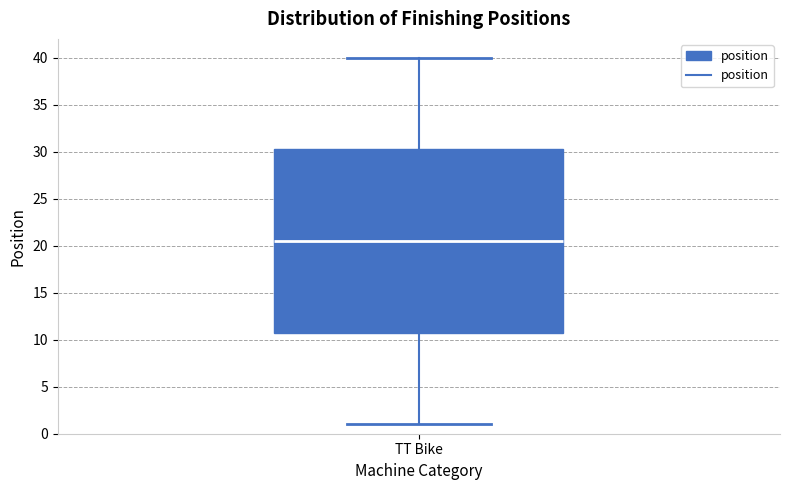

Read this box plot against the y-axis: the position of the median line, the range covered by the box, and the ends of both whiskers. The values are not printed on the chart, so give them approximately, as read against the axis.

median 20.5, box 11.0 to 30.5, whiskers 1.0 to 40.0